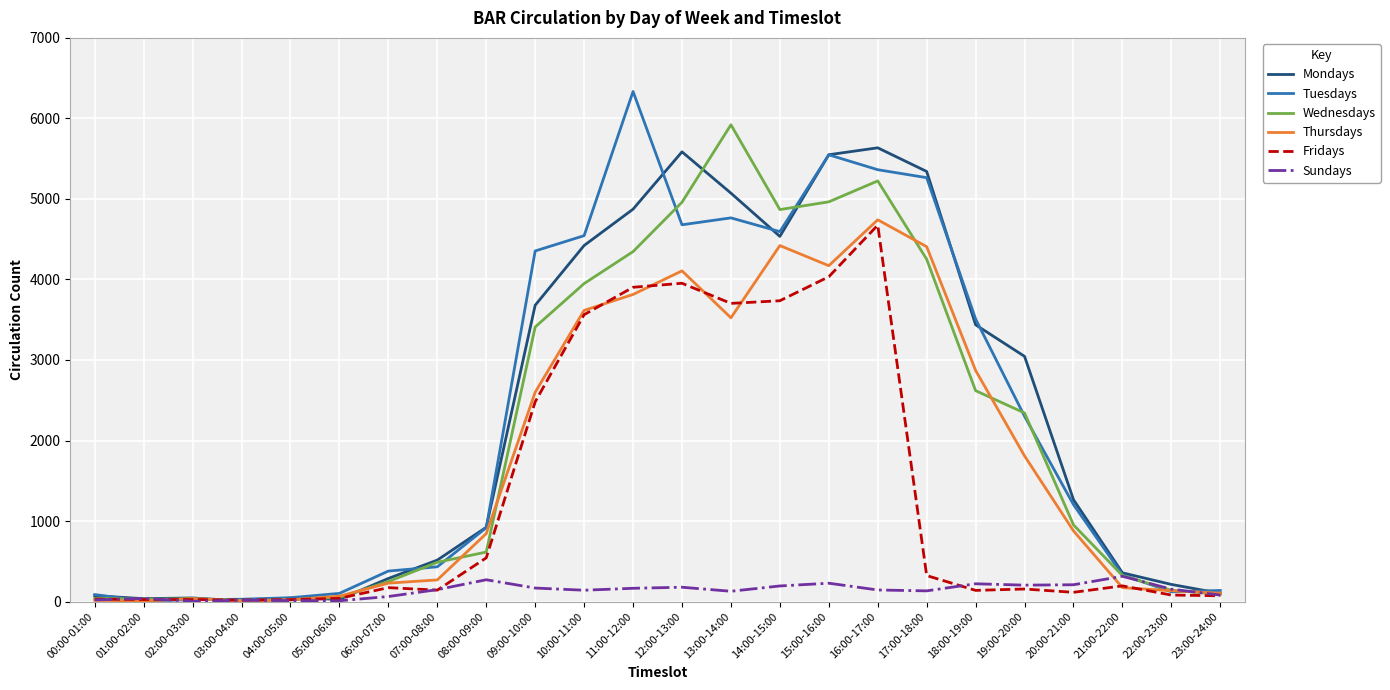

Which series has the largest range (max minus min)?

Tuesdays